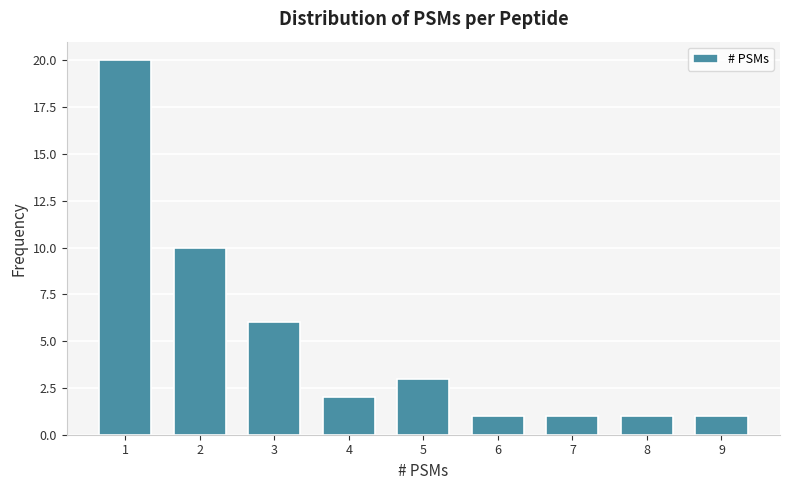

Reading left to right, transcribe all the data shown in this chart.

20	10	6	2	3	1	1	1	1